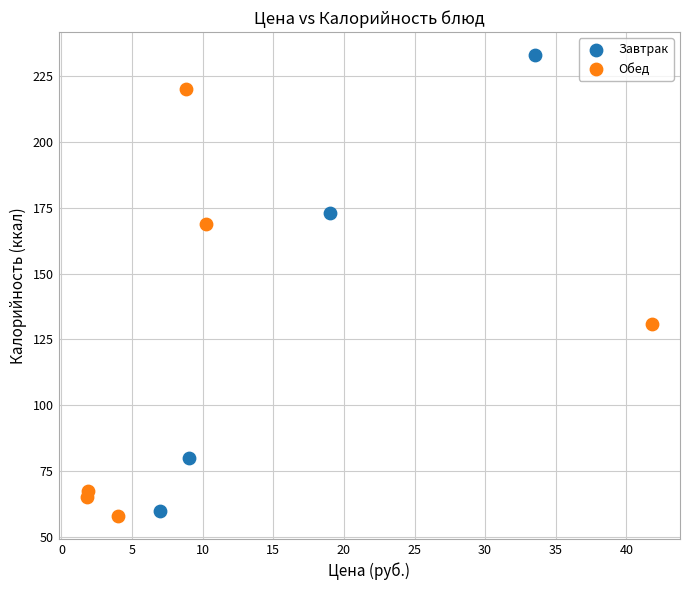

Which series has the largest Y range (max minus min)?

Завтрак